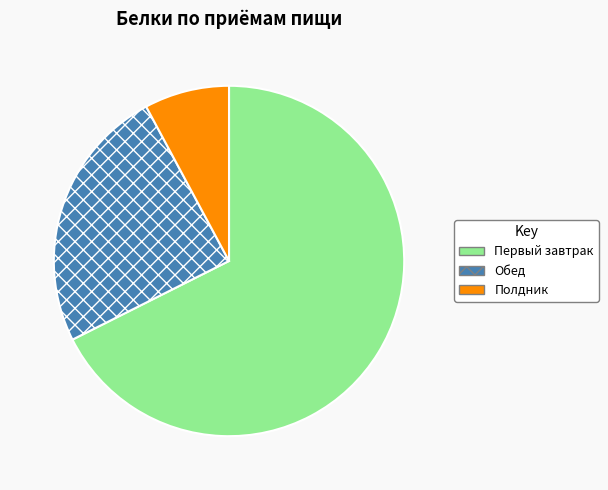

Combined, do Полдник and Первый завтрак account for over 50%?

Yes